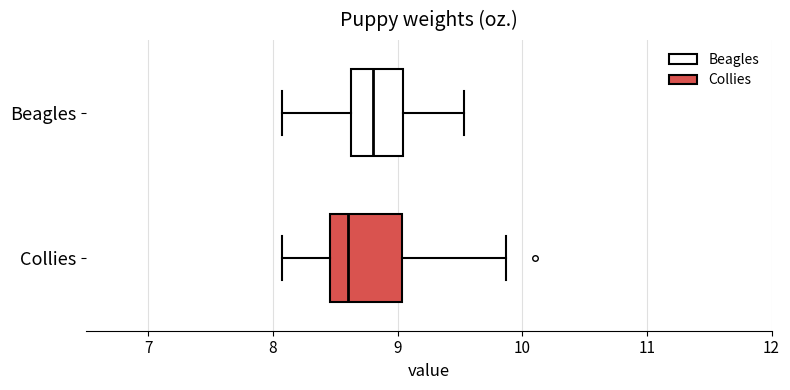

Which box has the furthest to the right median line?

Beagles